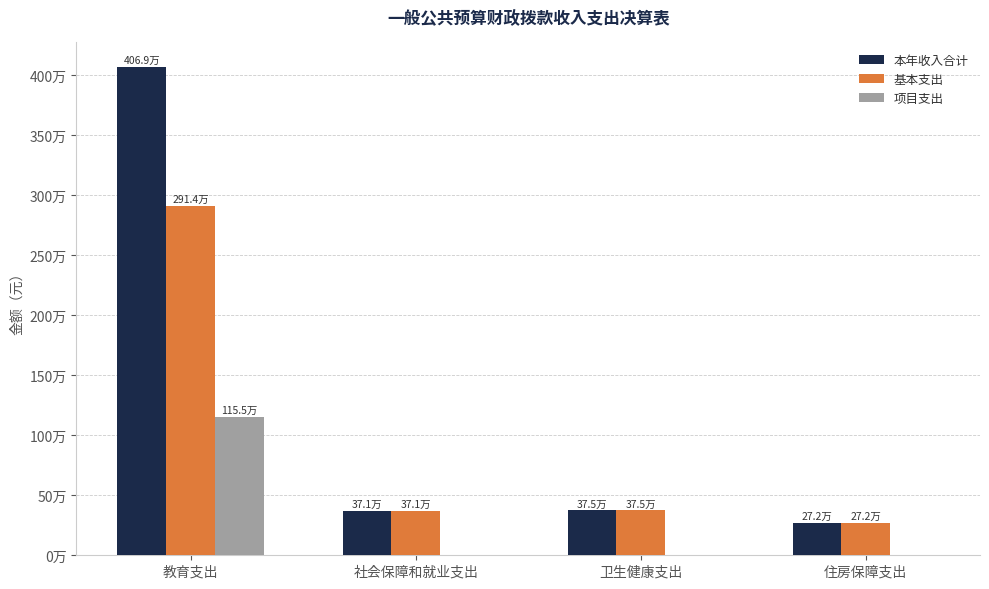

Is the value of 本年收入合计 at 卫生健康支出 greater than the value of 项目支出 at 教育支出?

No